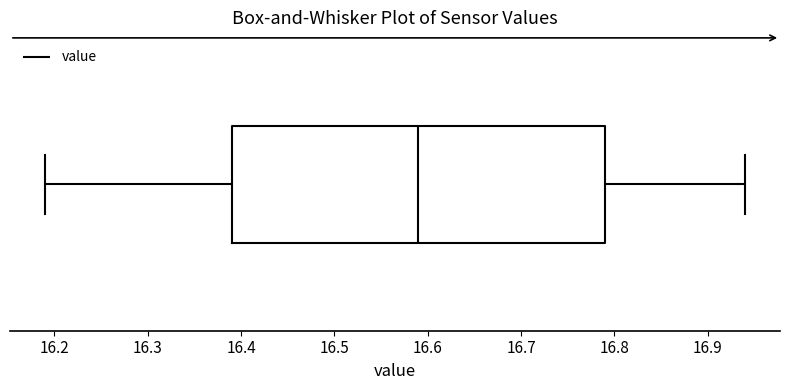

Where does the left whisker of the box end on the x-axis? The values are not printed on the chart, so give them approximately, as read against the axis.

16.19